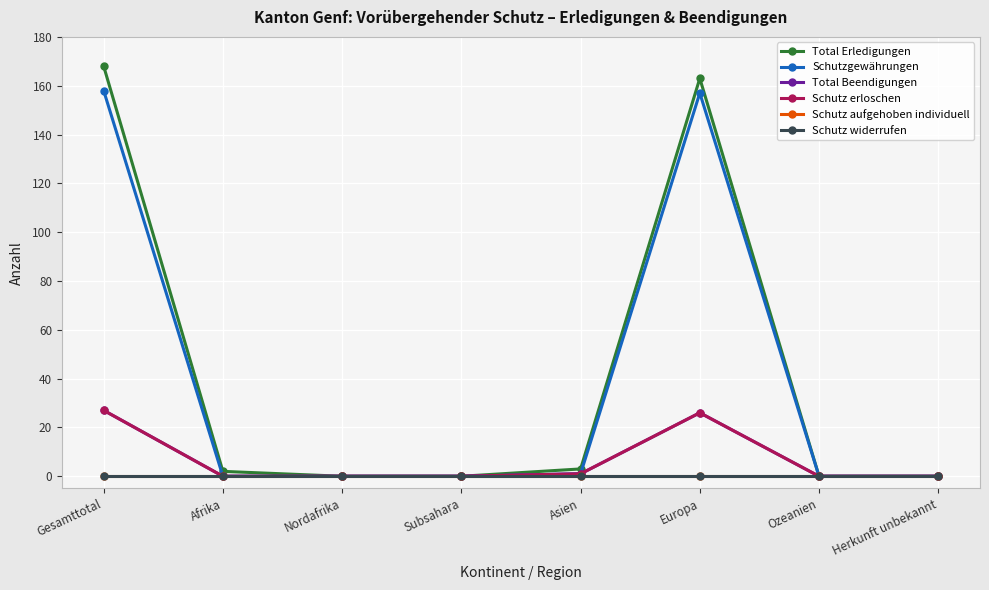

Which category has the highest value in the Total Beendigungen series?

Gesamttotal